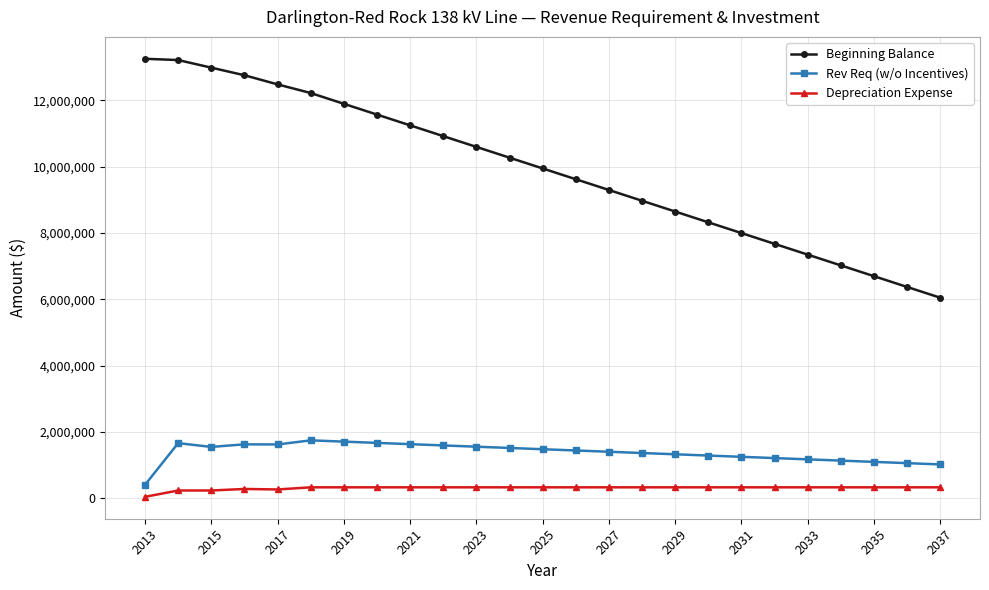

What is the sum of all Depreciation Expense values?

7534035.6